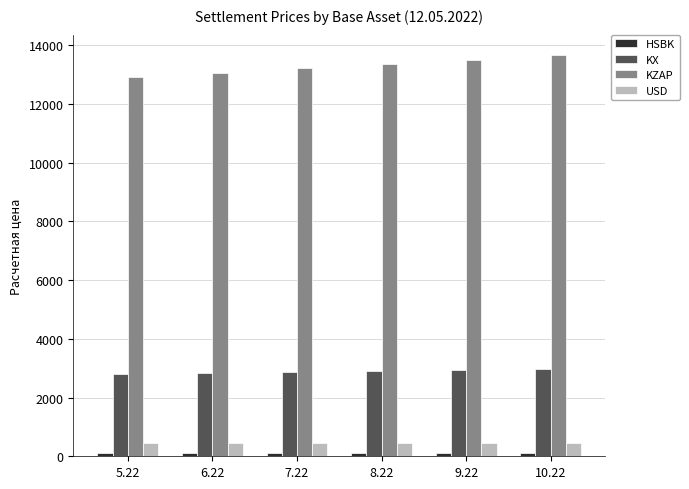

The value of KX at 6.22 is 2833.7. True or false?

True